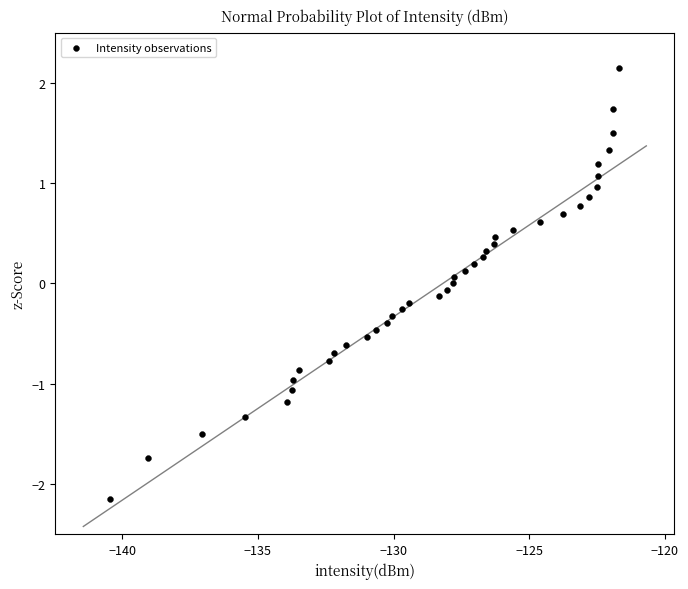

What is the range of X values (max minus min)?

18.8